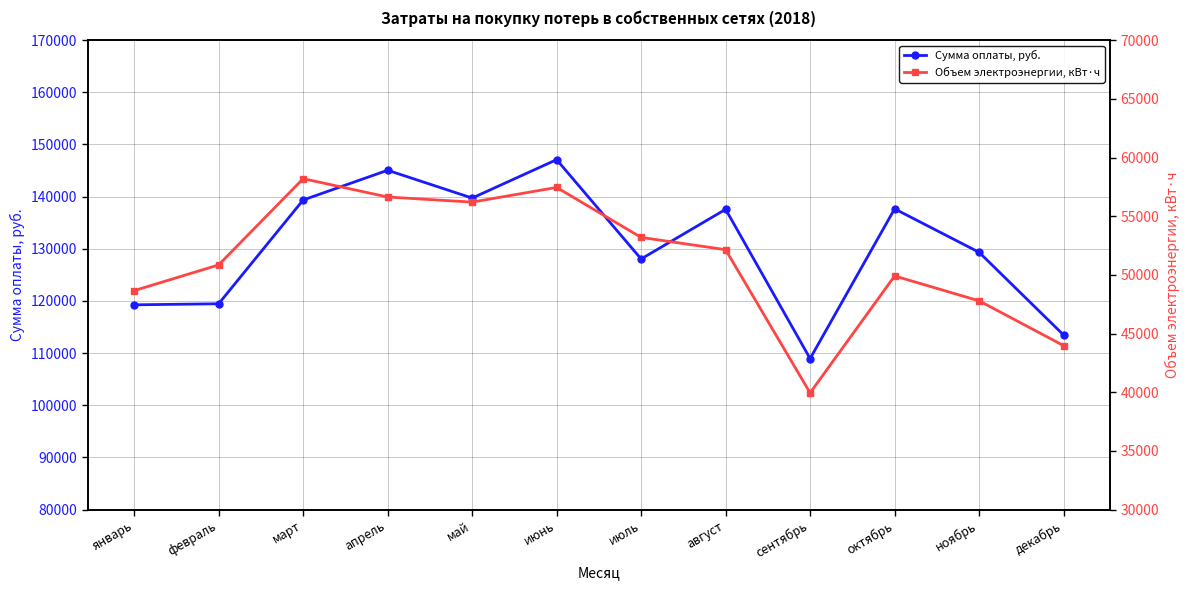

Which has a higher value, май or октябрь?

май